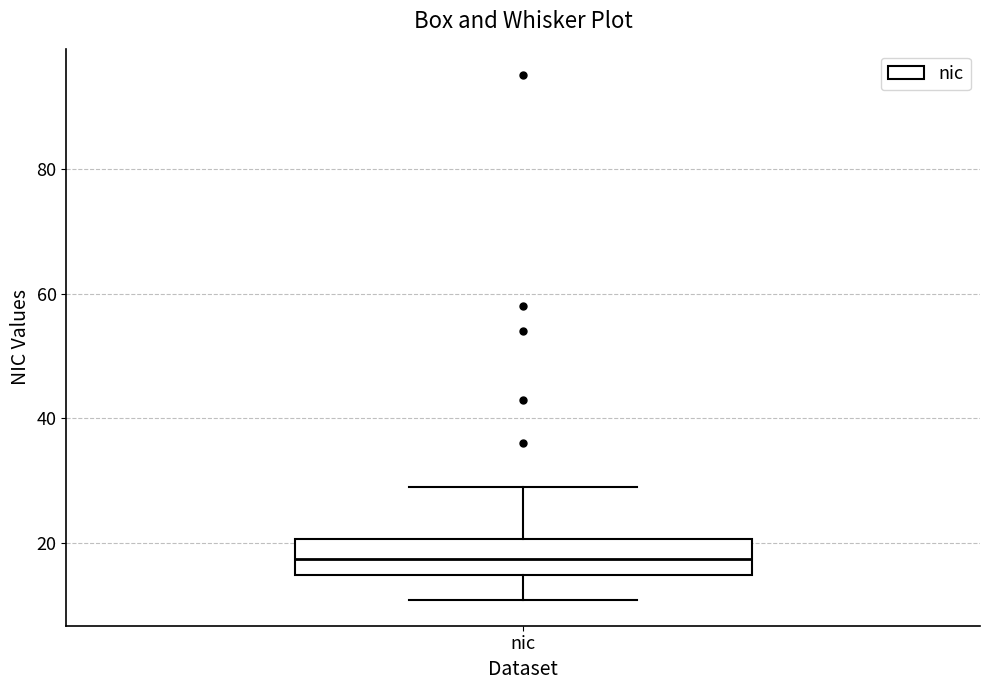

Read this box plot against the y-axis: the position of the median line, the range covered by the box, and the ends of both whiskers. The values are not printed on the chart, so give them approximately, as read against the axis.

median 18, box 16 to 20, whiskers 12 to 30